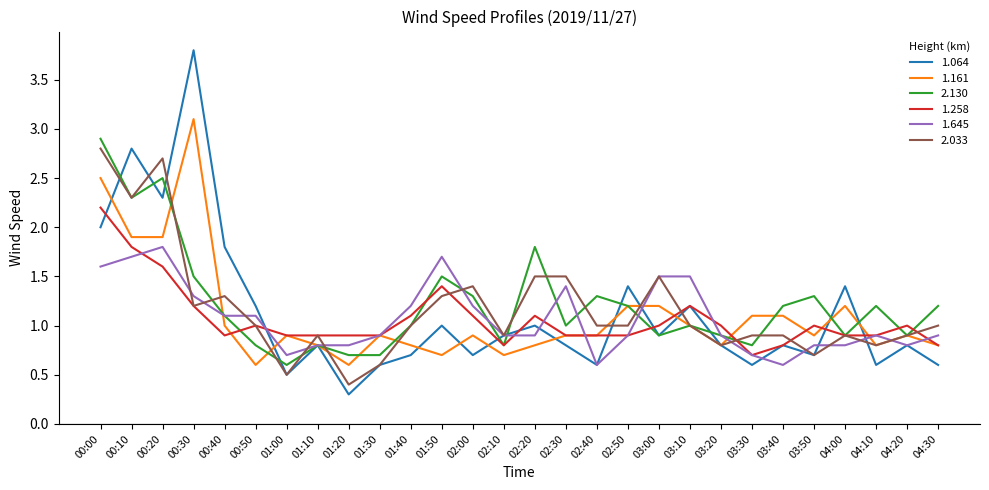

At which category is the sum across all series the highest?

00:00